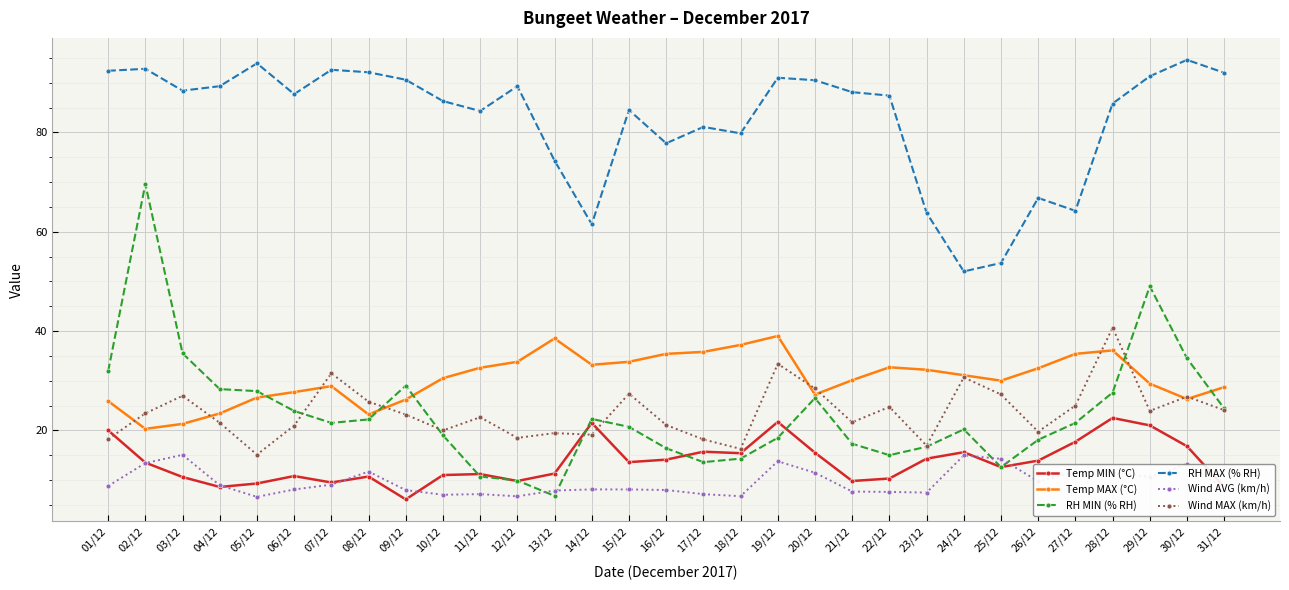

What is the approximate value of Wind AVG (km/h) at 22/12?

7.6